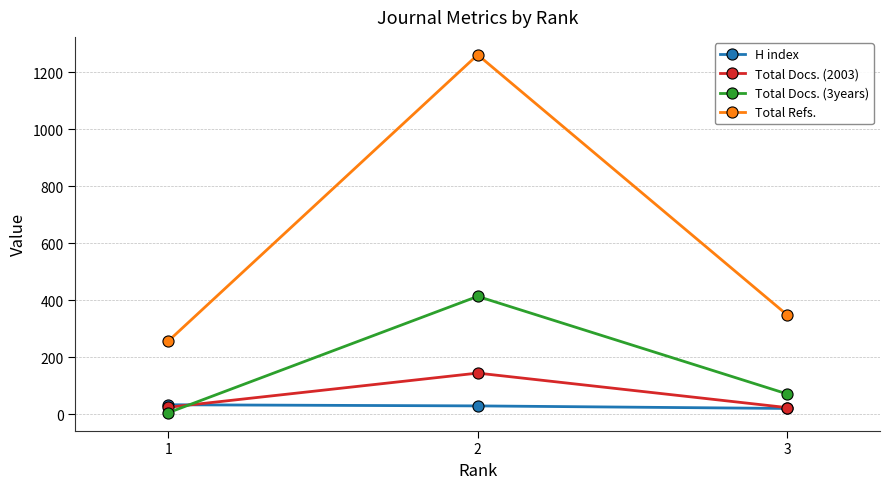

How many categories are shown in the chart?

3